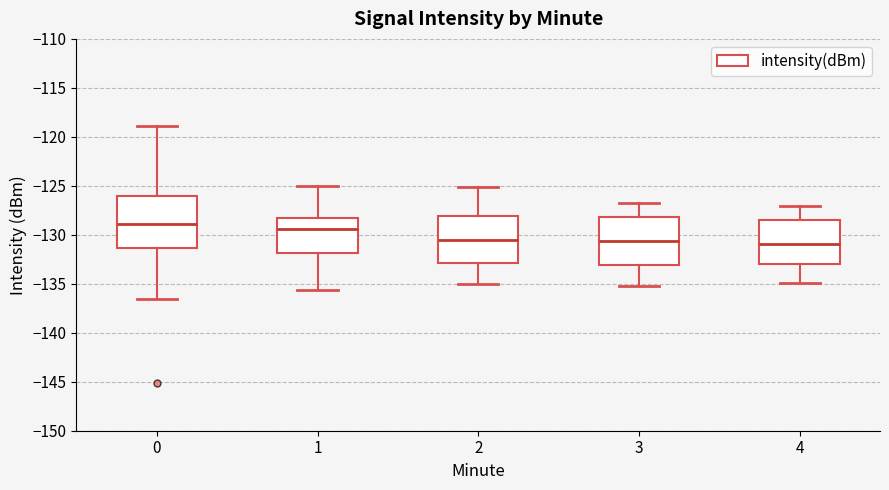

Reading left to right, read every box against the y-axis: the position of its median line, the range the box covers, and the ends of its whiskers. The values are not printed on the chart, so give them approximately, as read against the axis.

0: median -129.0, box -131.5 to -126.0, whiskers -136.5 to -119.0
1: median -129.5, box -132.0 to -128.5, whiskers -135.5 to -125.0
2: median -130.5, box -133.0 to -128.0, whiskers -135.0 to -125.0
3: median -130.5, box -133.0 to -128.0, whiskers -135.0 to -127.0
4: median -131.0, box -133.0 to -128.5, whiskers -135.0 to -127.0